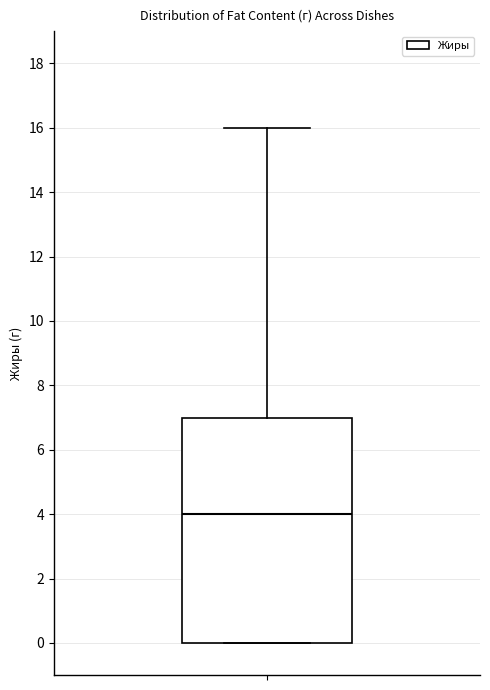

Where does the upper whisker of the box end on the y-axis? The values are not printed on the chart, so give them approximately, as read against the axis.

16